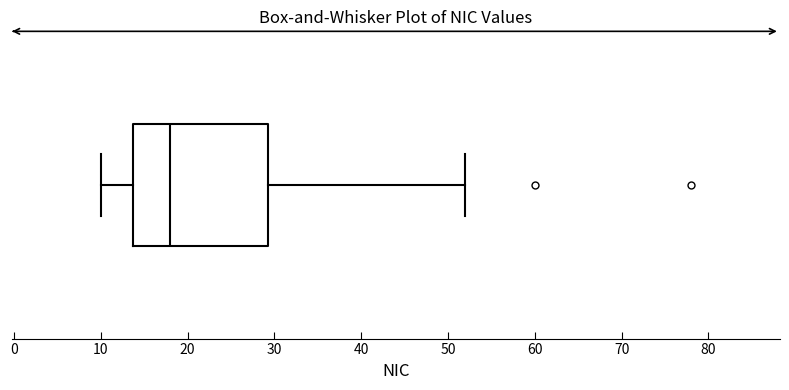

Where does the left whisker of the box end on the x-axis? The values are not printed on the chart, so give them approximately, as read against the axis.

10